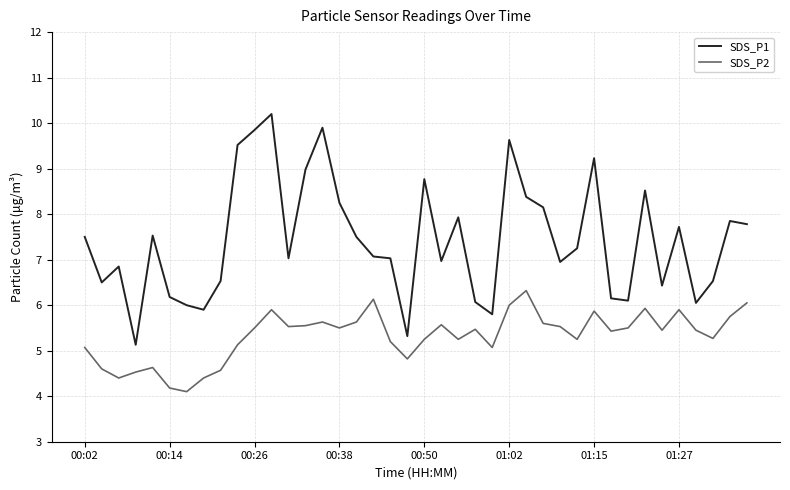

Rank the series by their maximum value, from lowest to highest.

SDS_P2, SDS_P1